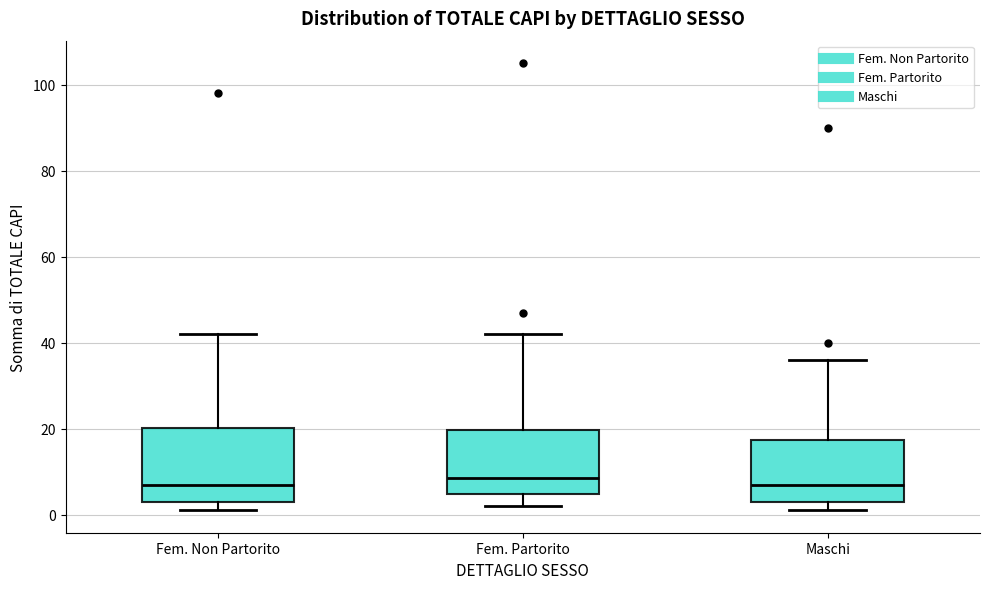

Reading left to right, transcribe this box plot: for each box, give where its median line is, the range the box spans, and where its two whiskers end, as read against the y-axis. The values are not printed on the chart, so give them approximately, as read against the axis.

Fem. Non Partorito: median 8, box 4 to 20, whiskers 2 to 42
Fem. Partorito: median 8, box 4 to 20, whiskers 2 to 42
Maschi: median 8, box 4 to 18, whiskers 2 to 36